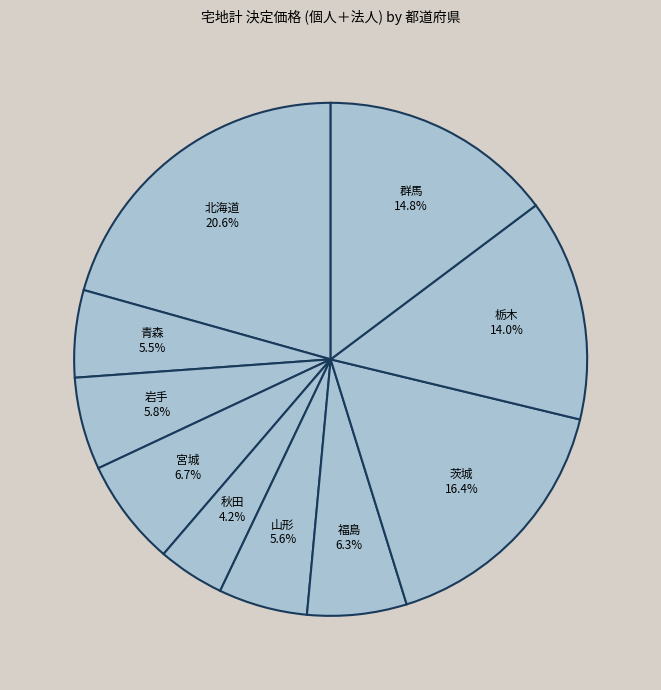

Which has a higher value, 北海道 or 青森?

北海道